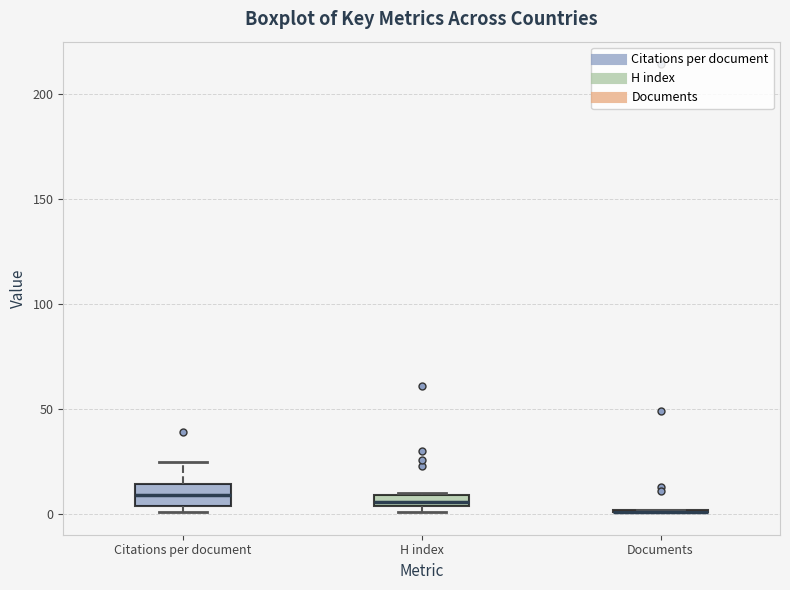

Which box is the tallest, from its lower edge to its upper edge?

Citations per document